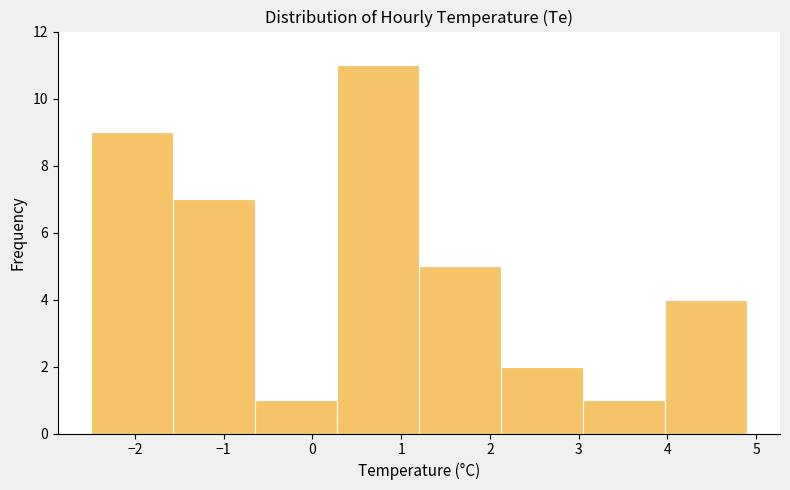

What is the height of the bar covering 2.1 to 3.1 on the x-axis? Neither the bar edges nor the heights are printed on the chart, so give them approximately, as read against the axes.

2